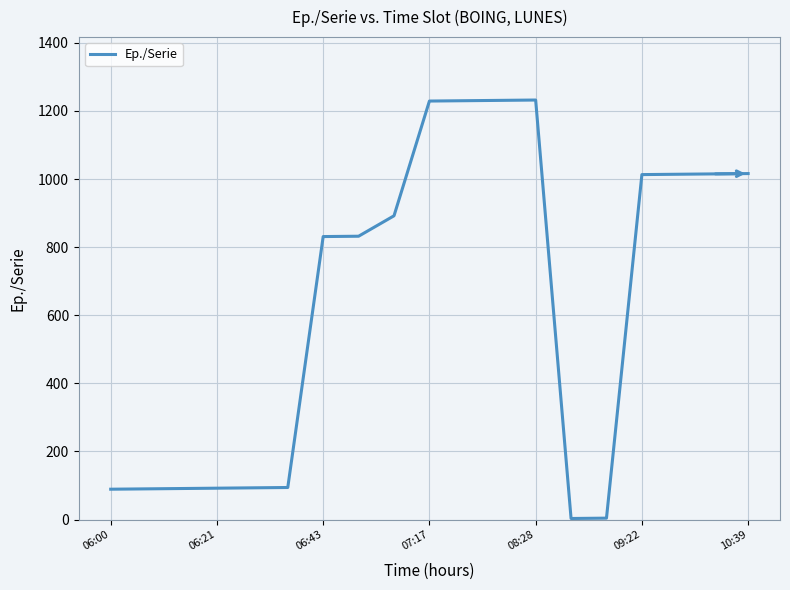

What is the maximum value shown in the chart?

1232